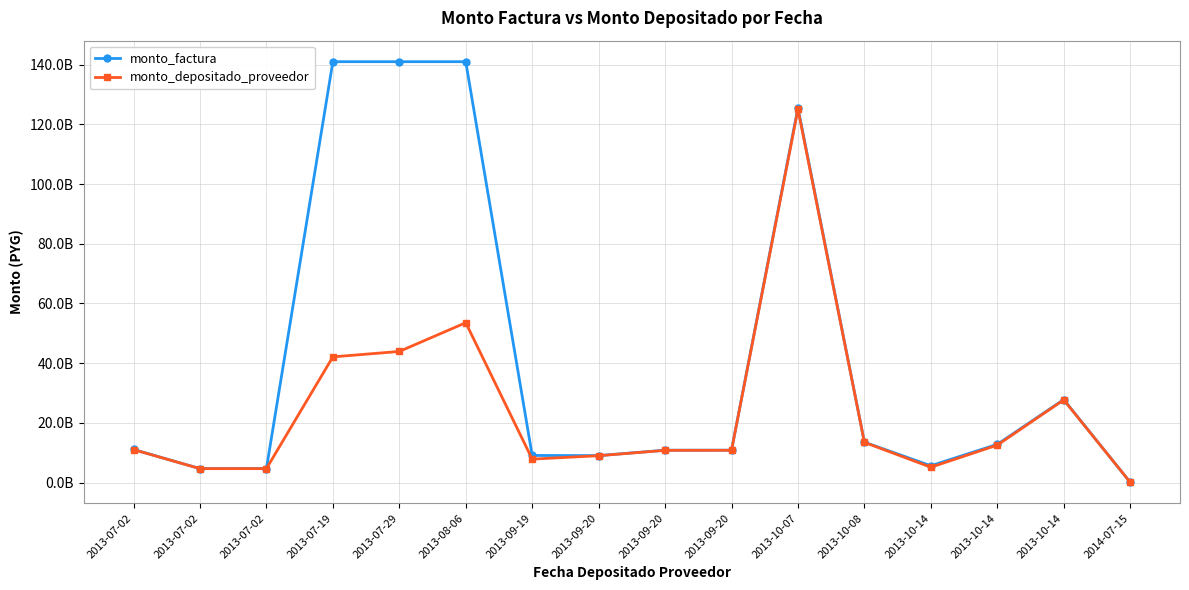

What is the label of the 13th point from the left?

2013-10-14